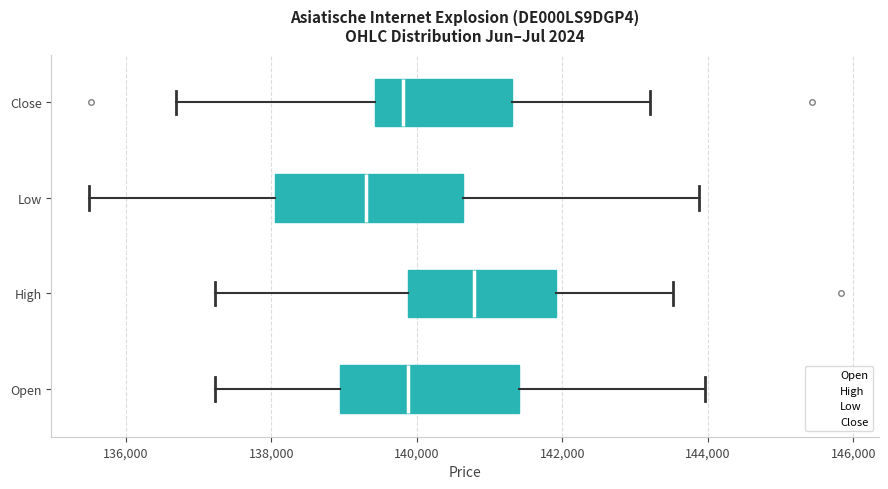

Reading bottom to top, transcribe this box plot: for each box, give where its median line is, the range the box spans, and where its two whiskers end, as read against the x-axis. The values are not printed on the chart, so give them approximately, as read against the axis.

Open: median 139800, box 139000 to 141400, whiskers 137200 to 144000
High: median 140800, box 139800 to 142000, whiskers 137200 to 143600
Low: median 139400, box 138000 to 140600, whiskers 135400 to 143800
Close: median 139800, box 139400 to 141400, whiskers 136600 to 143200